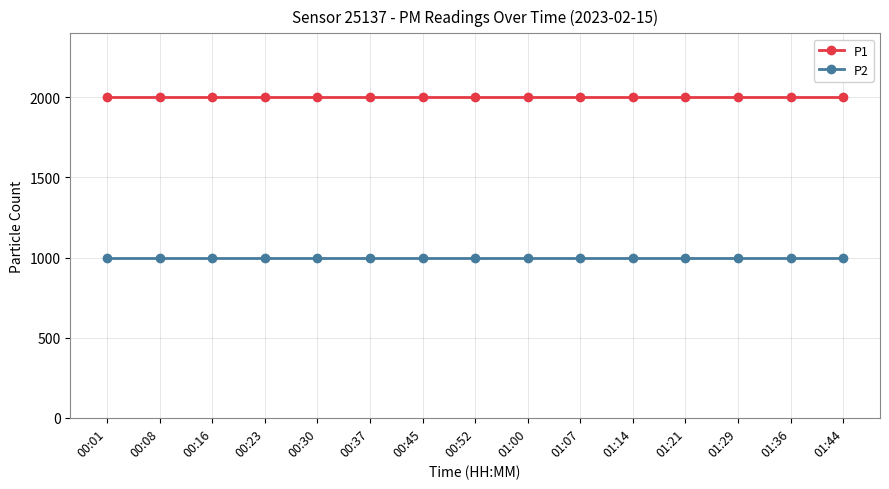

List the series in order of their overall mean, highest first.

P1, P2